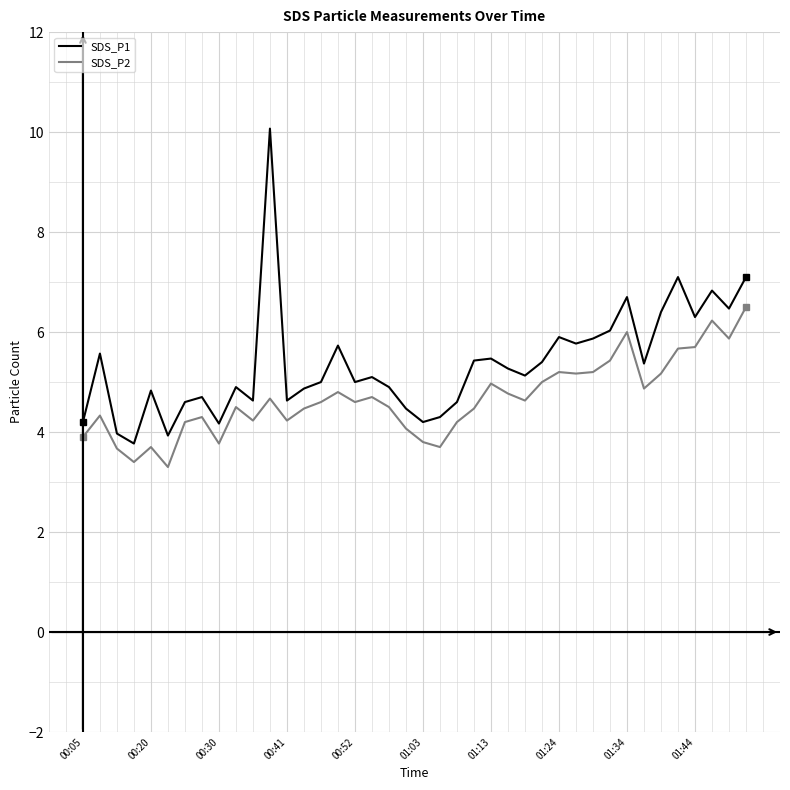

What is the difference between the maximum and minimum values in the SDS_P1 series?

6.3